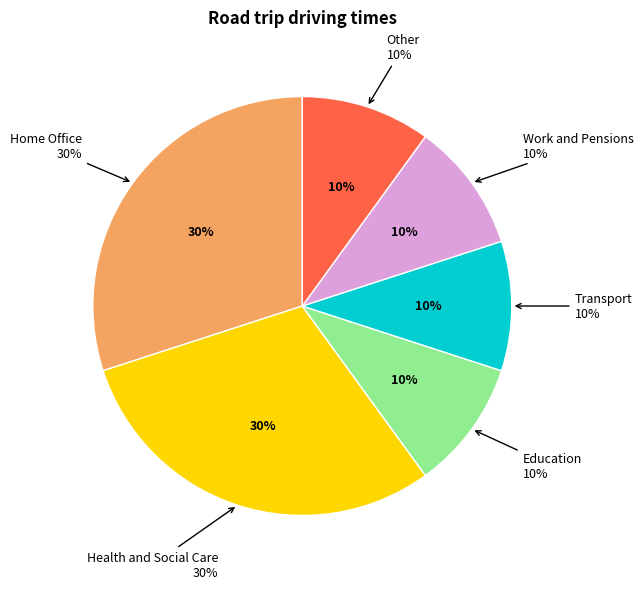

Is there a majority slice in this chart?

No